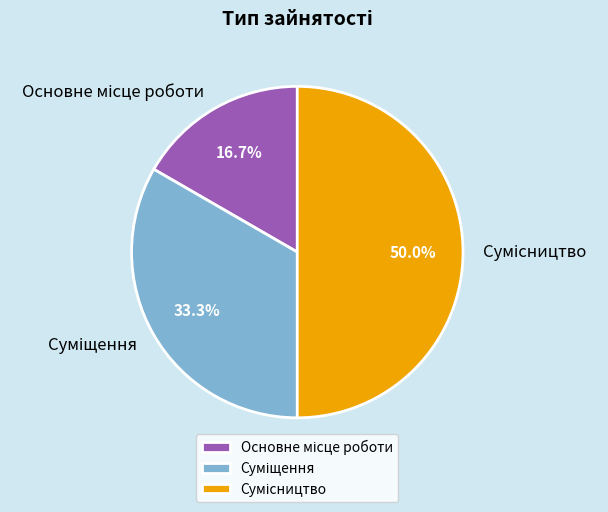

Count the number of slices in the pie.

3